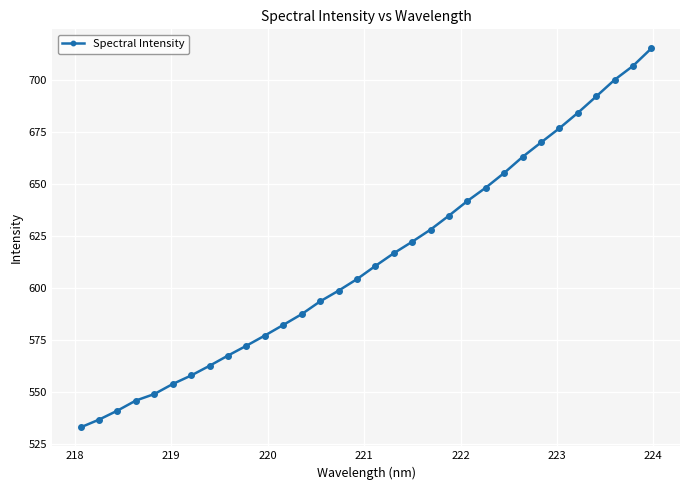

What is the average value?

613.4